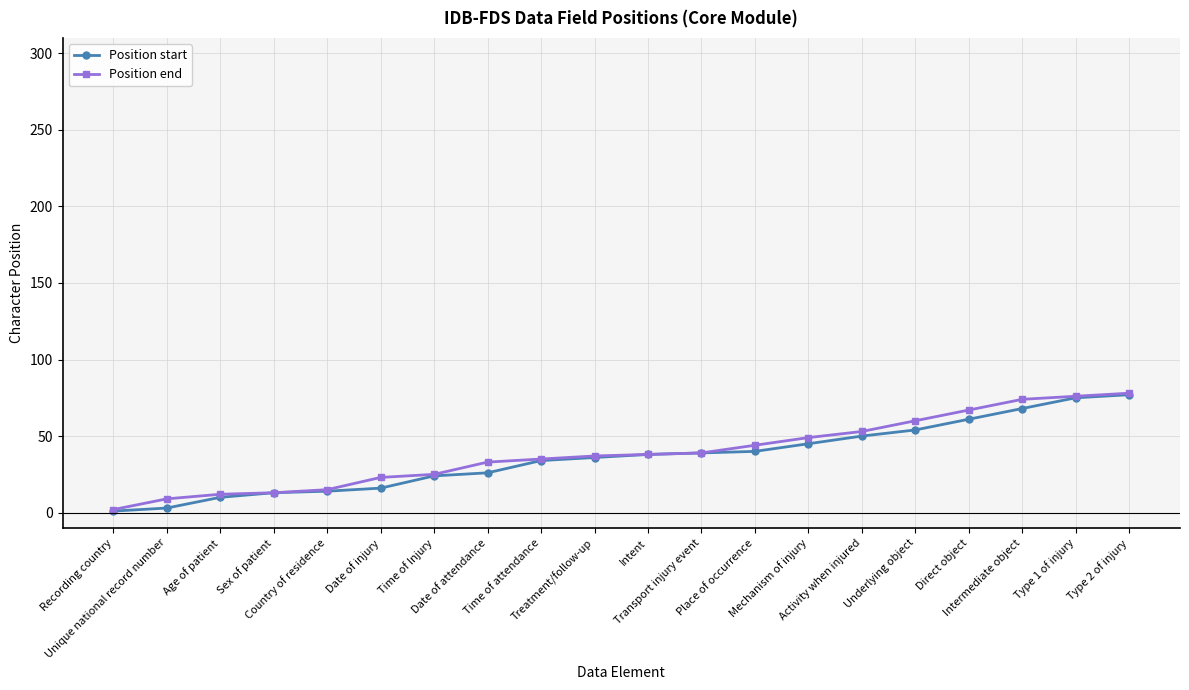

What is the highest value of the Position end series?

78